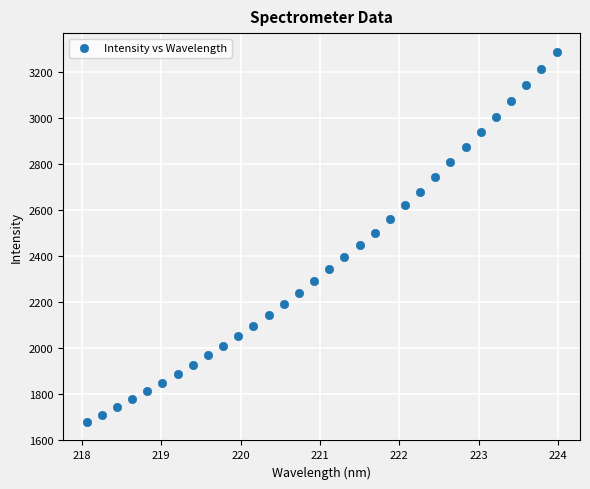

What is the range of Y values (max minus min)?

1609.3